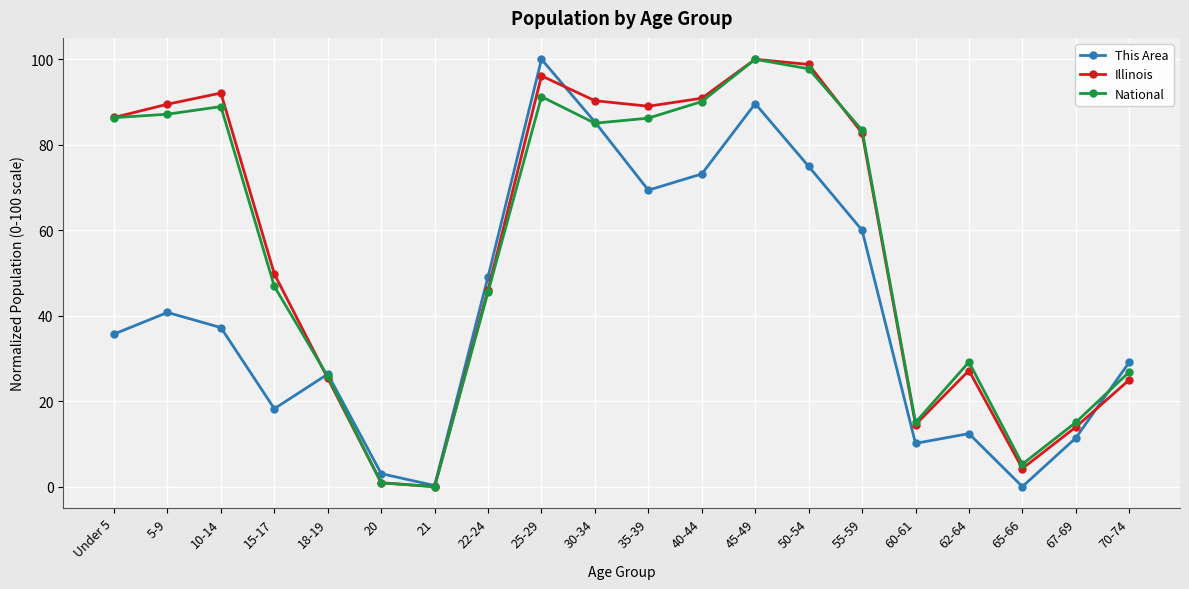

How many data points in This Area are less than 37?

10